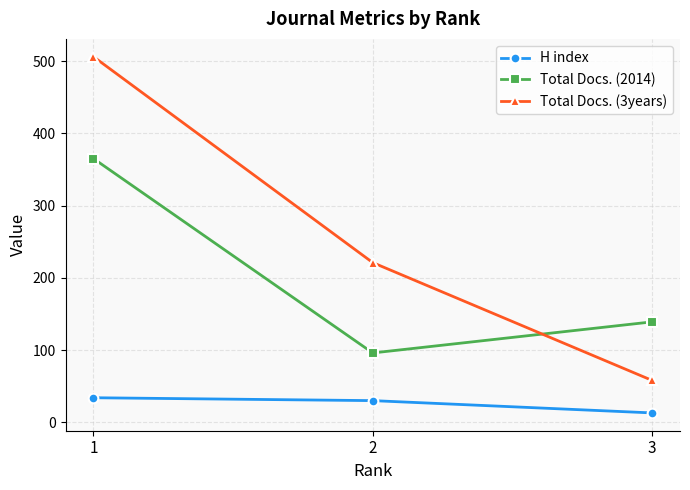

Read the Total Docs. (3years) value at 2, to the nearest 50.

200